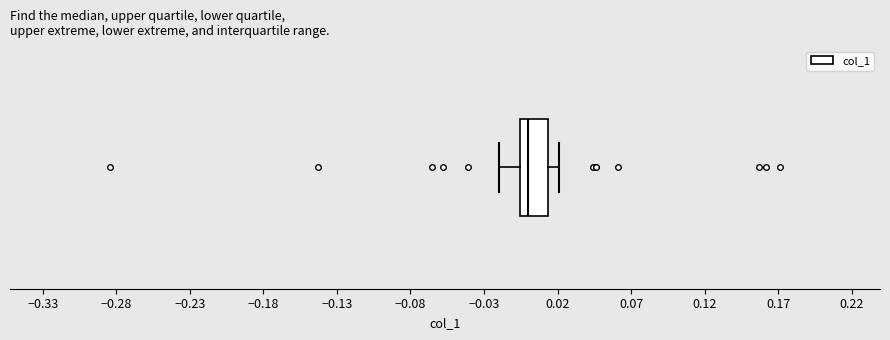

Where does the left whisker of the box end on the x-axis? The values are not printed on the chart, so give them approximately, as read against the axis.

-0.020